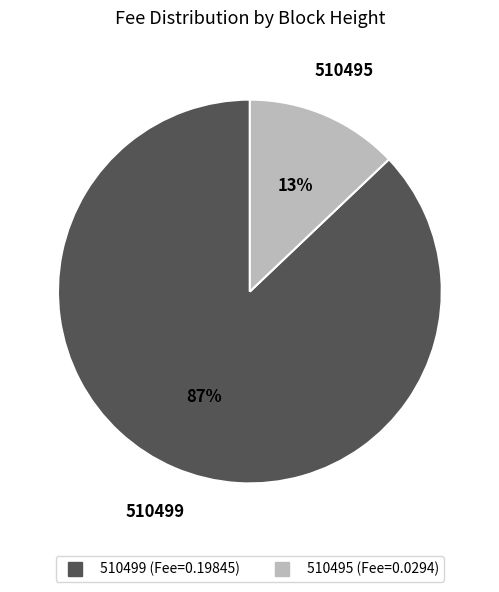

Do 510499 and 510495 together represent more than half of the pie?

Yes